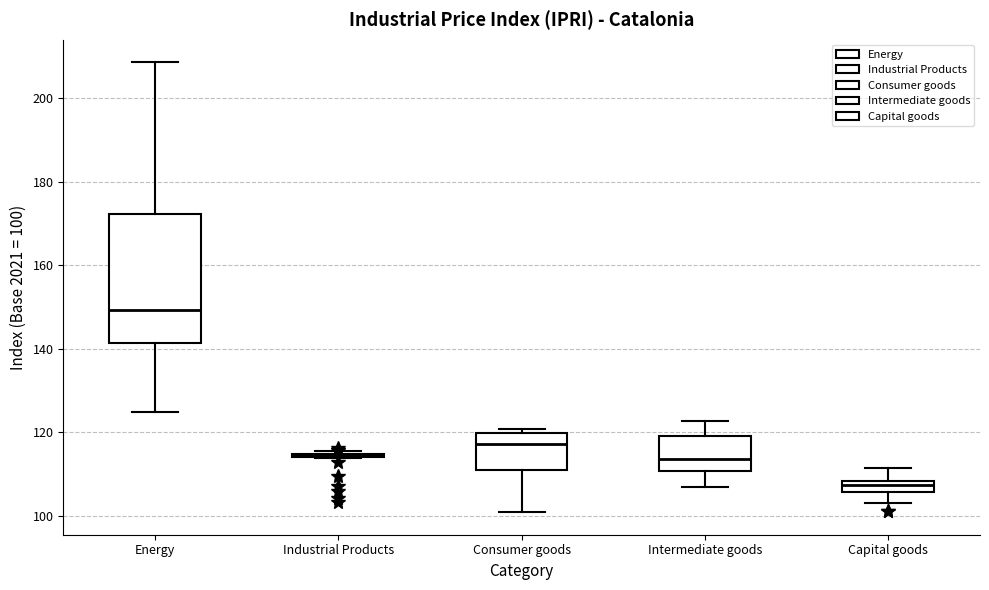

Comparing the boxes themselves (not the whiskers), which one is the tallest?

Energy